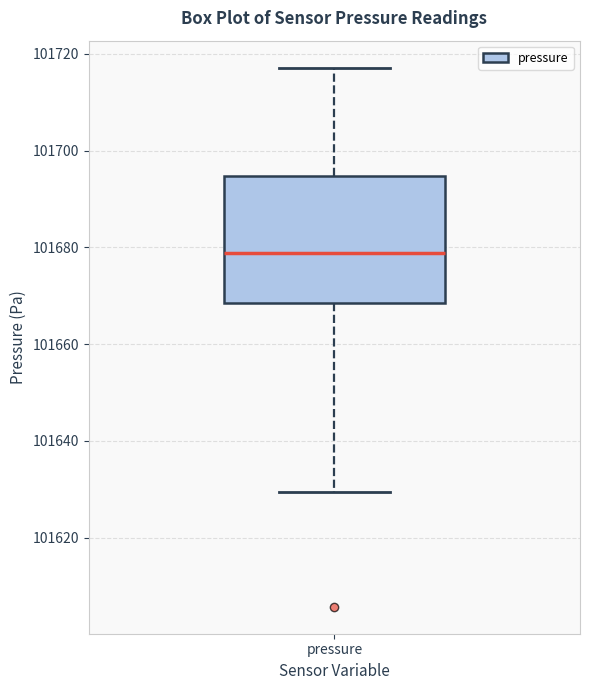

Where does the upper whisker of the box for pressure end on the y-axis? The values are not printed on the chart, so give them approximately, as read against the axis.

101718